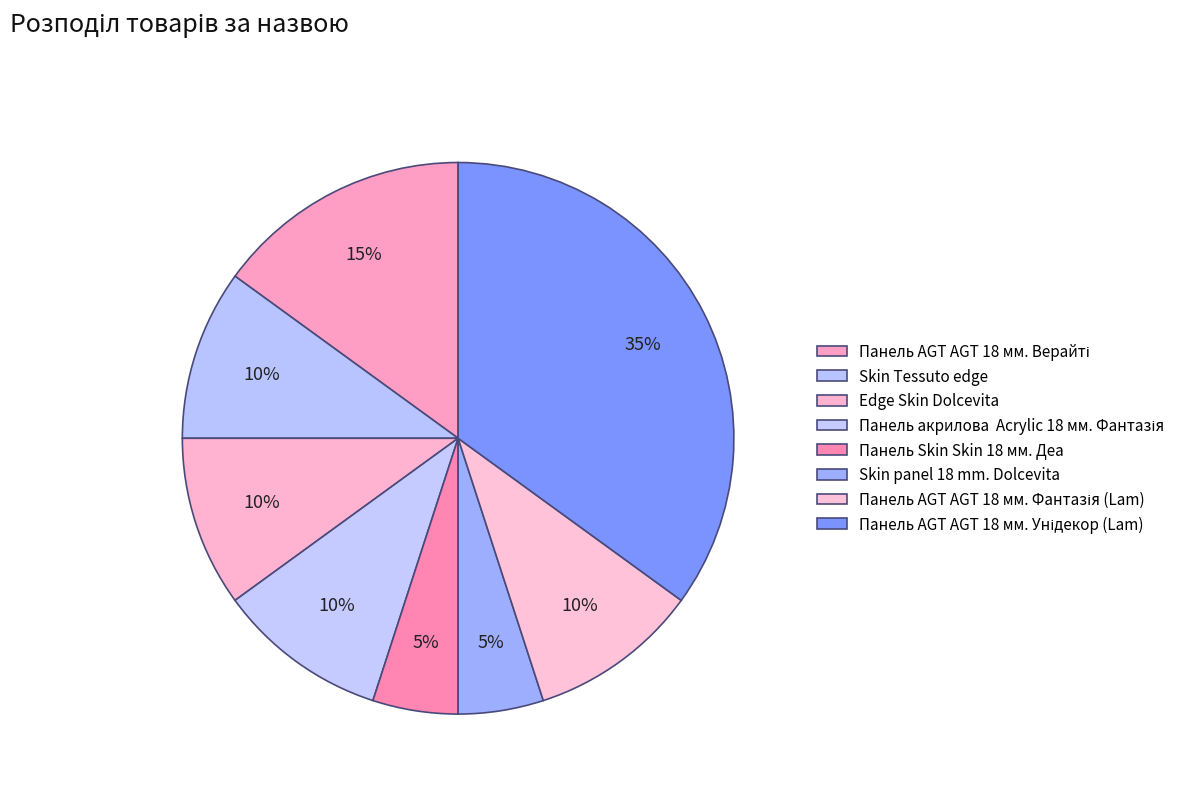

What is the smallest slice in the pie chart?

Панель Skin Skin 18 мм. Деа